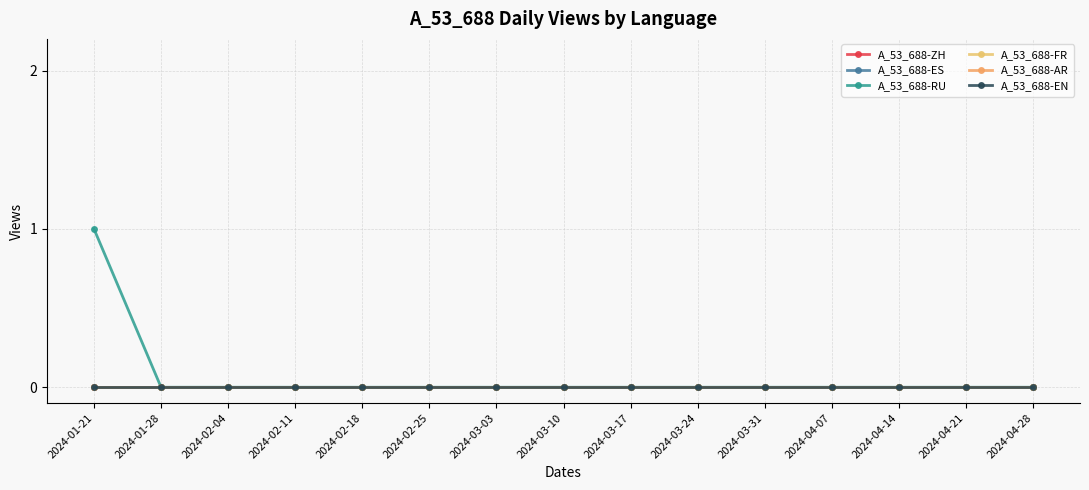

Between 2024-04-14 and 2024-03-10, which is larger?

2024-04-14